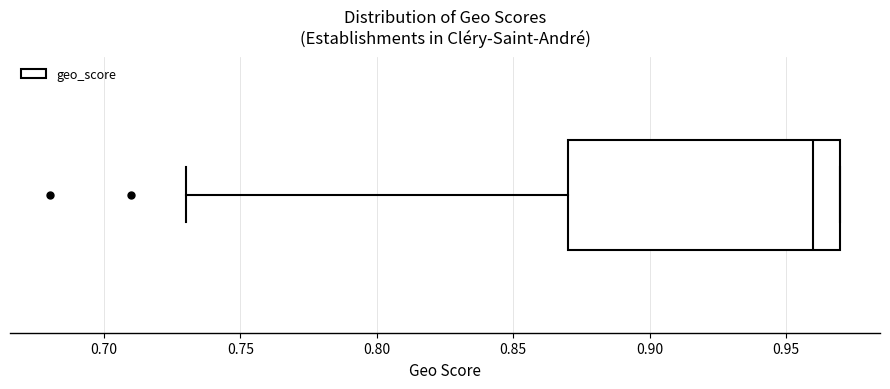

Transcribe this box plot: give where the median line is, the range the box spans, and where the two whiskers end, as read against the x-axis. The values are not printed on the chart, so give them approximately, as read against the axis.

median 0.96, box 0.87 to 0.97, whiskers 0.73 to 0.97